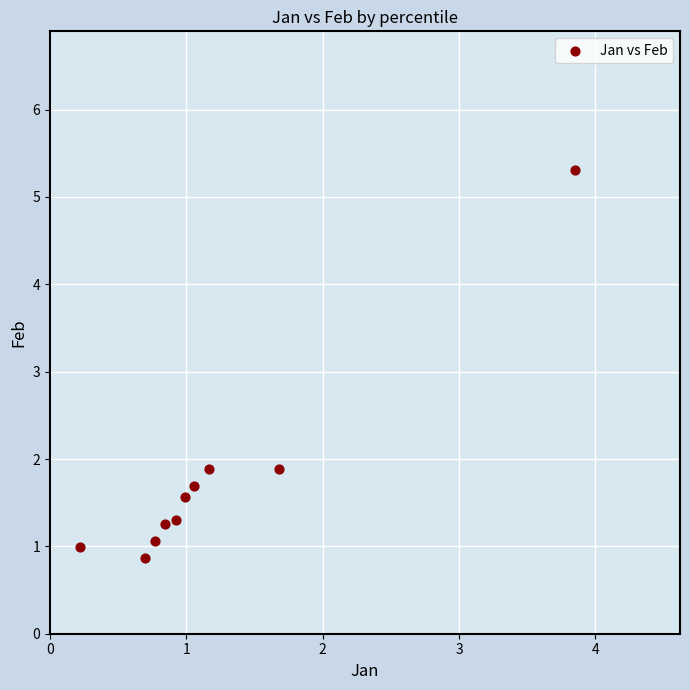

What is the range of X values (max minus min)?

3.6